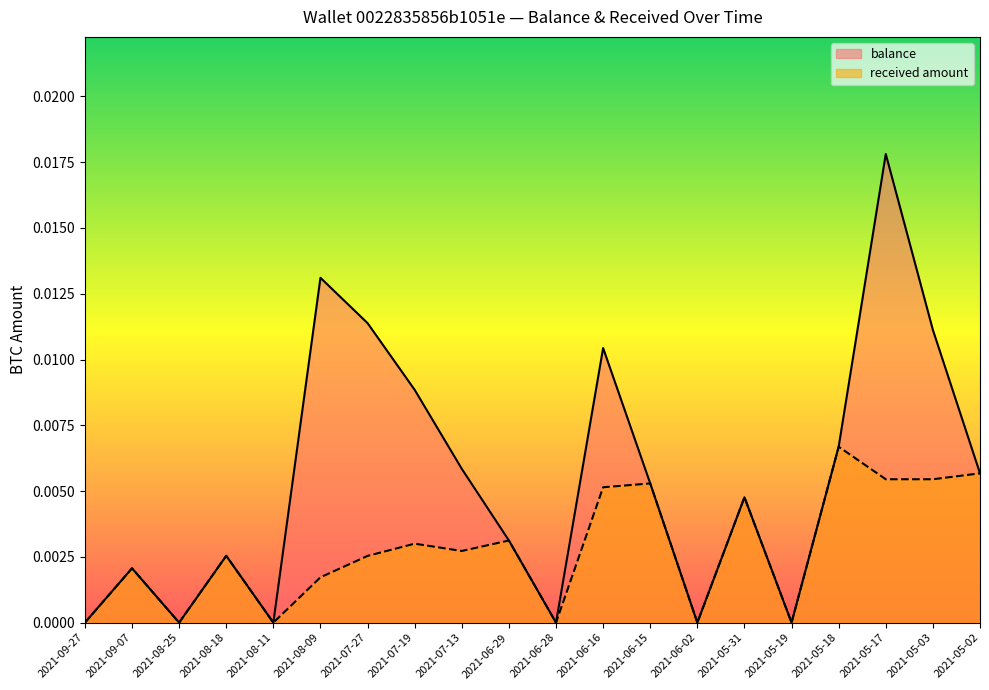

How many data points in balance are above 0?

14